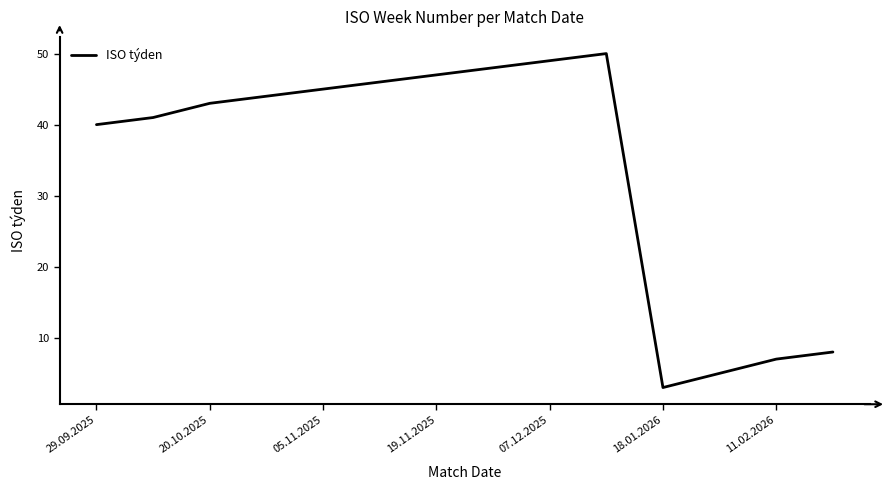

What is the smallest value displayed?

3